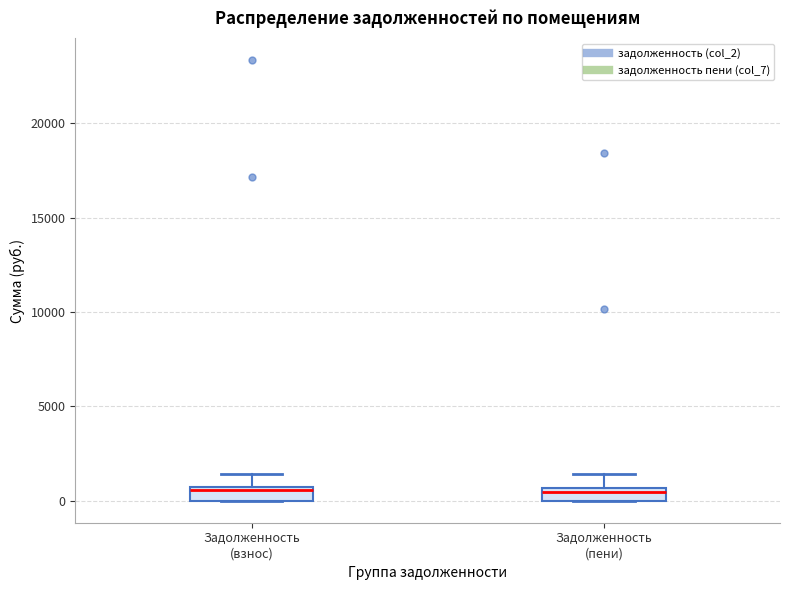

Where is the lower edge of the box for Задолженность (взнос) on the y-axis? The values are not printed on the chart, so give them approximately, as read against the axis.

0